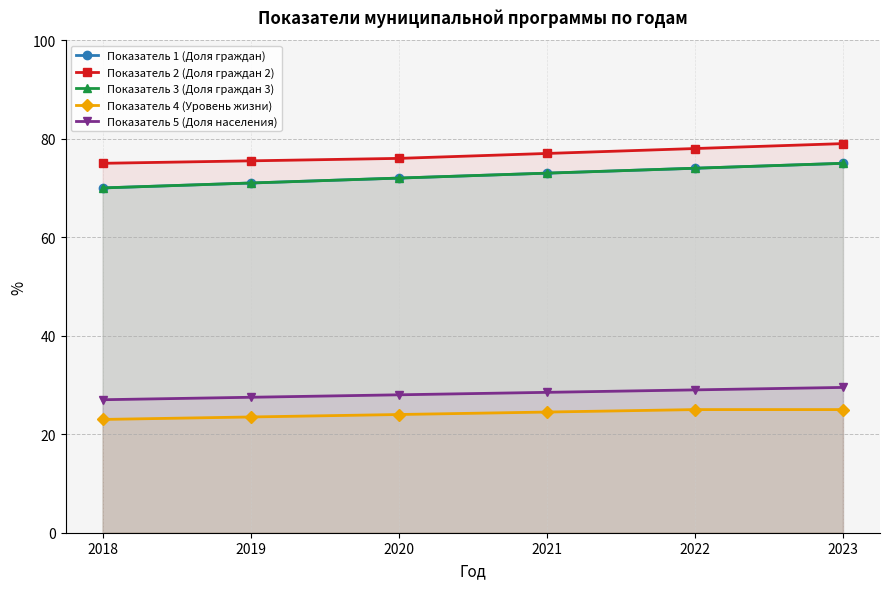

True or false: Показатель 3 (Доля граждан 3) and Показатель 1 (Доля граждан) intersect in this chart.

False